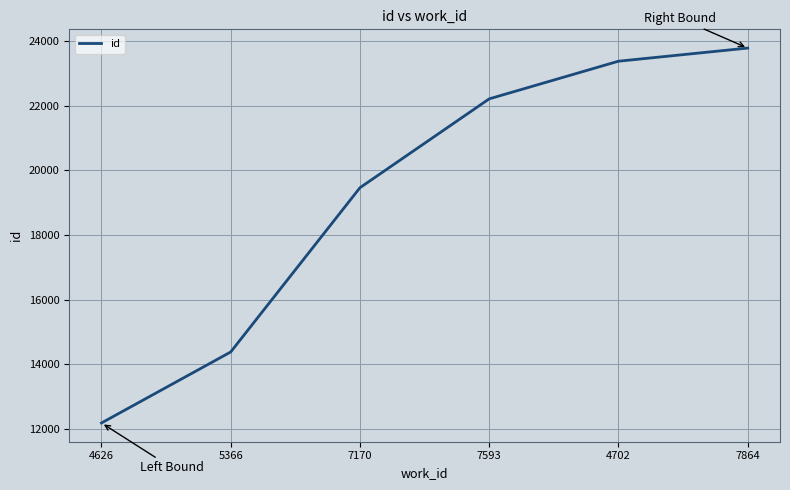

True or false: the data has more than 2 interior local peaks.

False